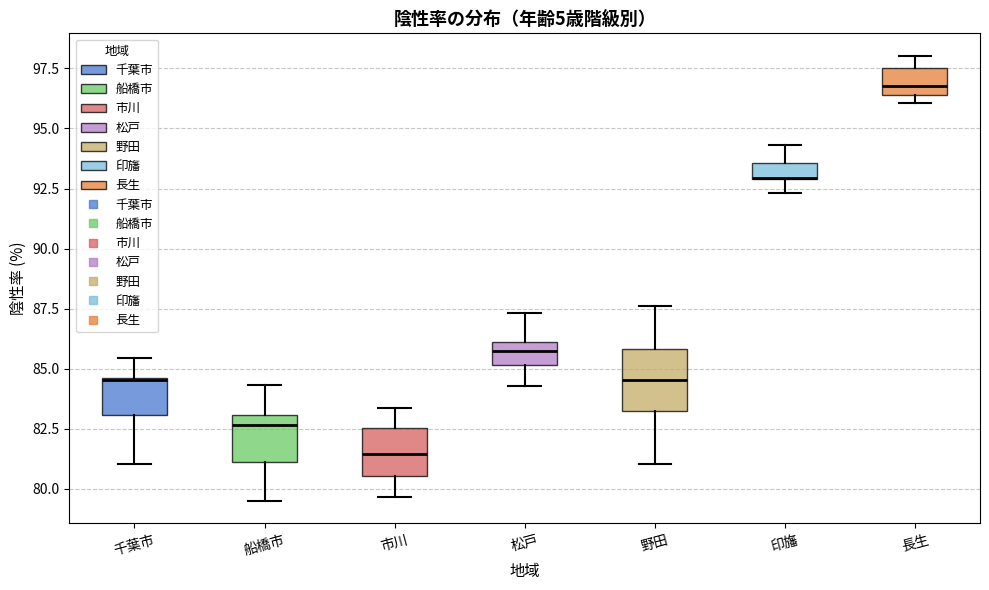

Which box is the tallest, from its lower edge to its upper edge?

野田